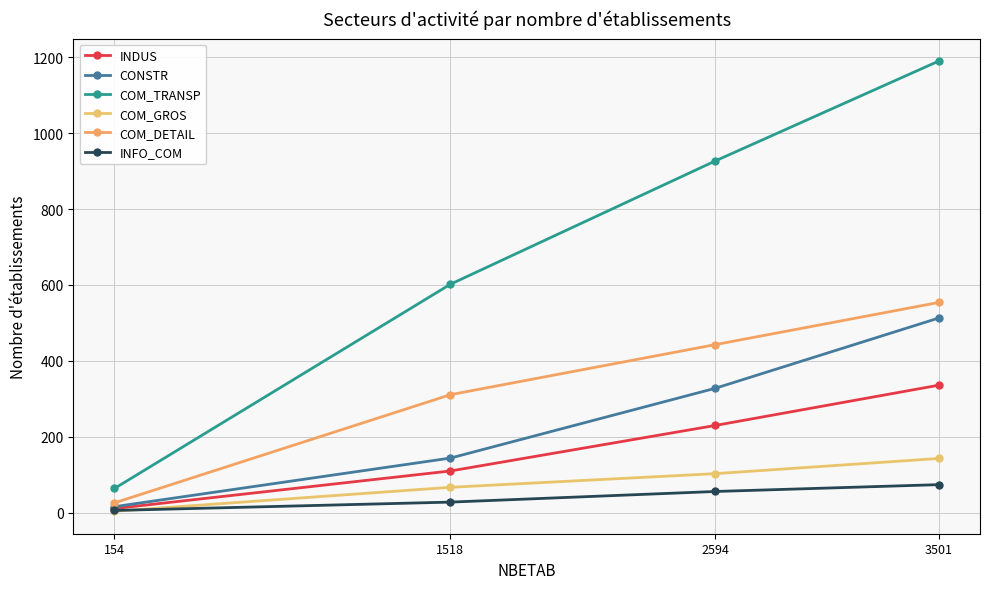

At 1518, list the series in order from largest to smallest.

COM_TRANSP, COM_DETAIL, CONSTR, INDUS, COM_GROS, INFO_COM